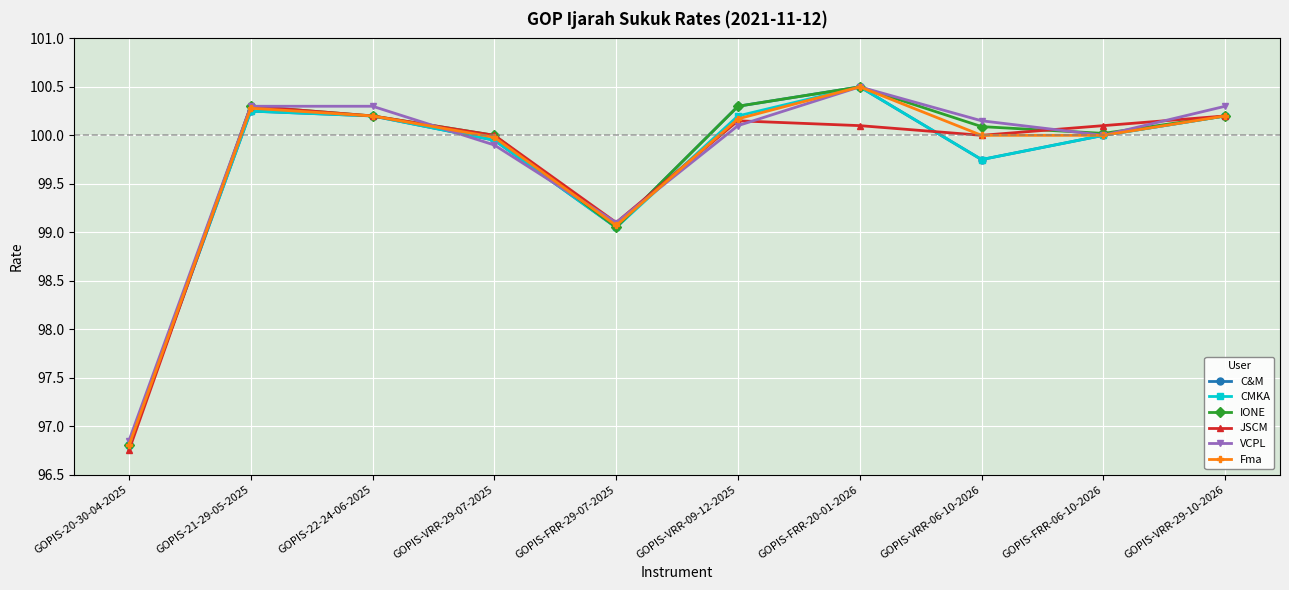

Does the chart display data point markers on the line(s)?

Yes